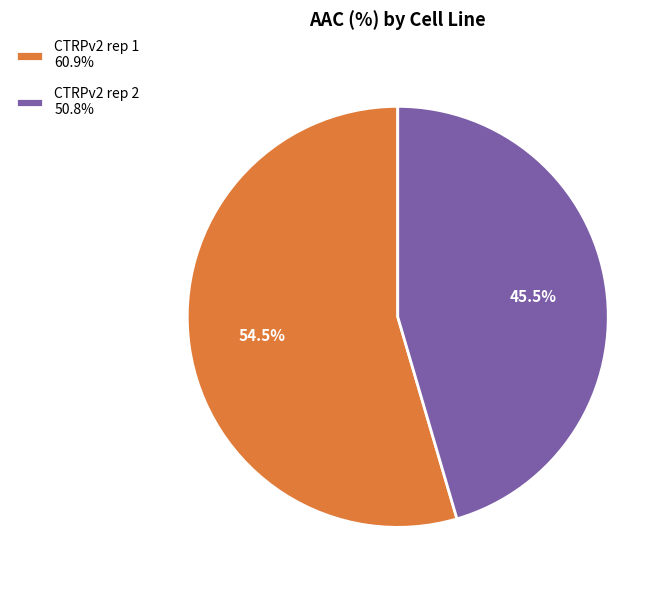

Which has a higher value, CTRPv2 rep 2 or CTRPv2 rep 1?

CTRPv2 rep 1